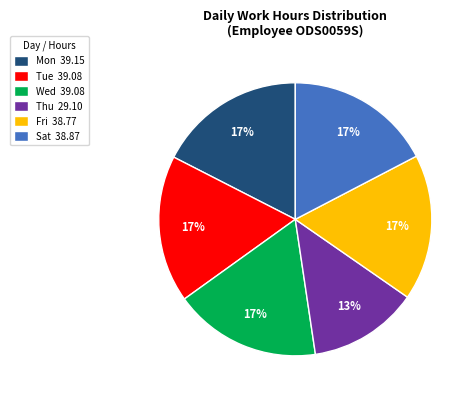

How many slices are in this pie chart?

6